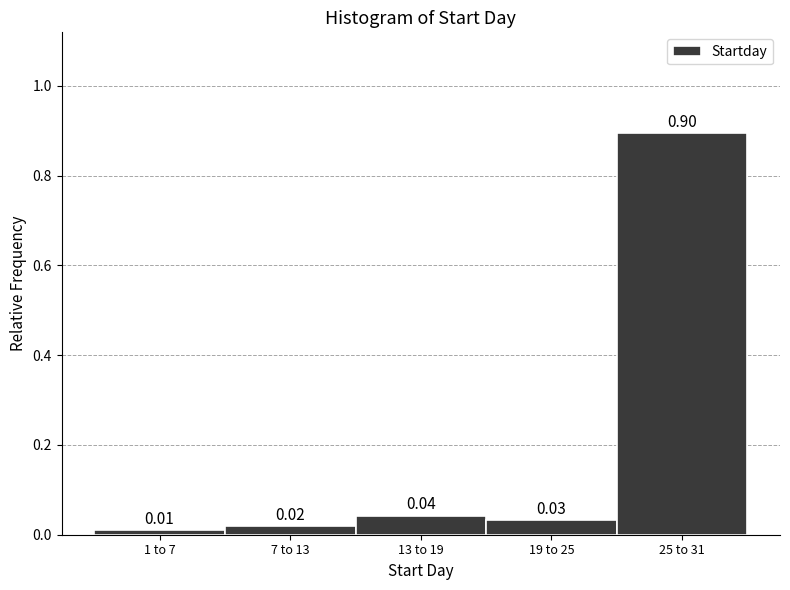

What is the difference between the maximum and minimum values?

0.9